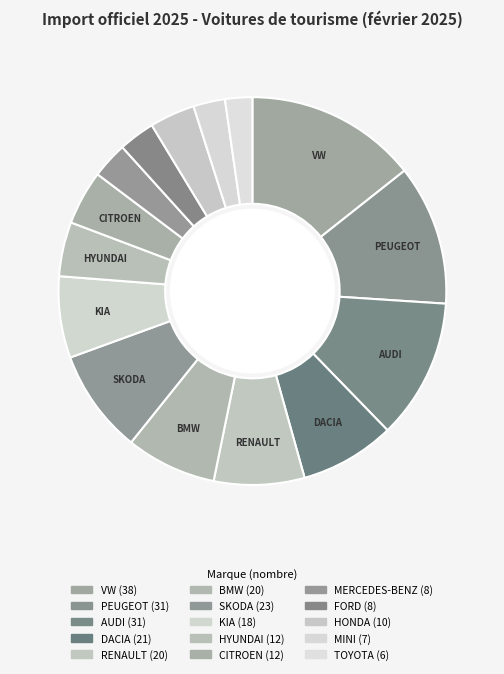

Which category has the smallest portion of the pie?

TOYOTA